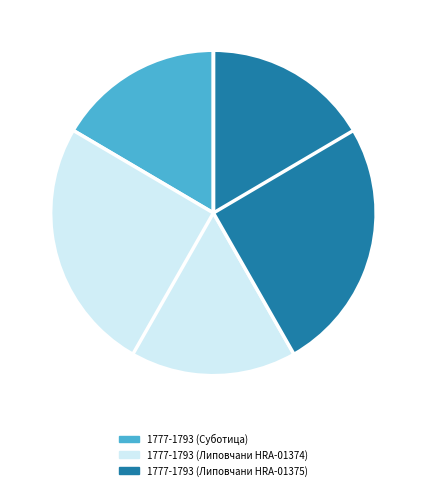

Count the number of slices in the pie.

3